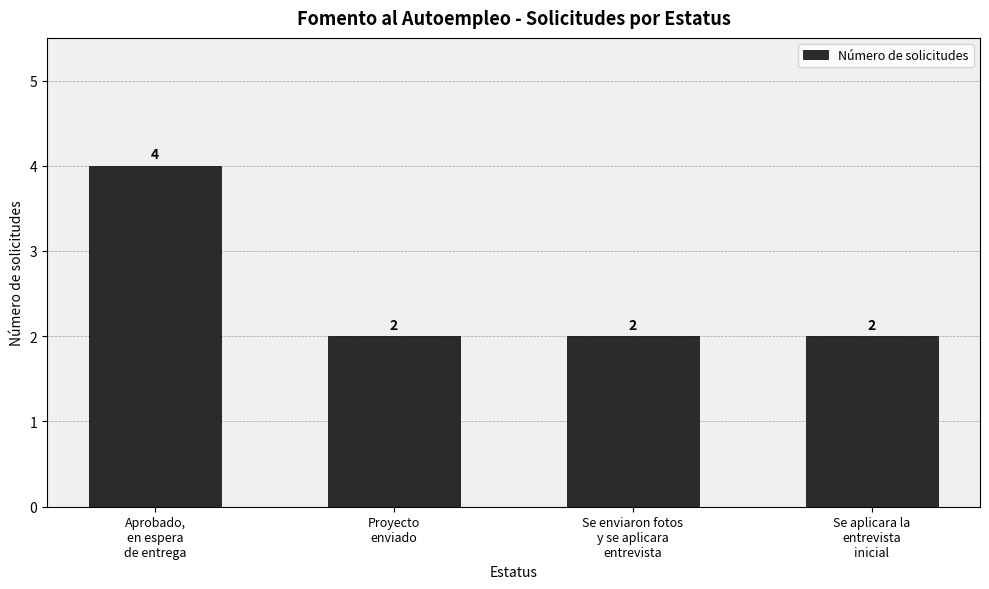

What is the label of the 3rd bar from the left?

Se enviaron fotos
y se aplicara
entrevista